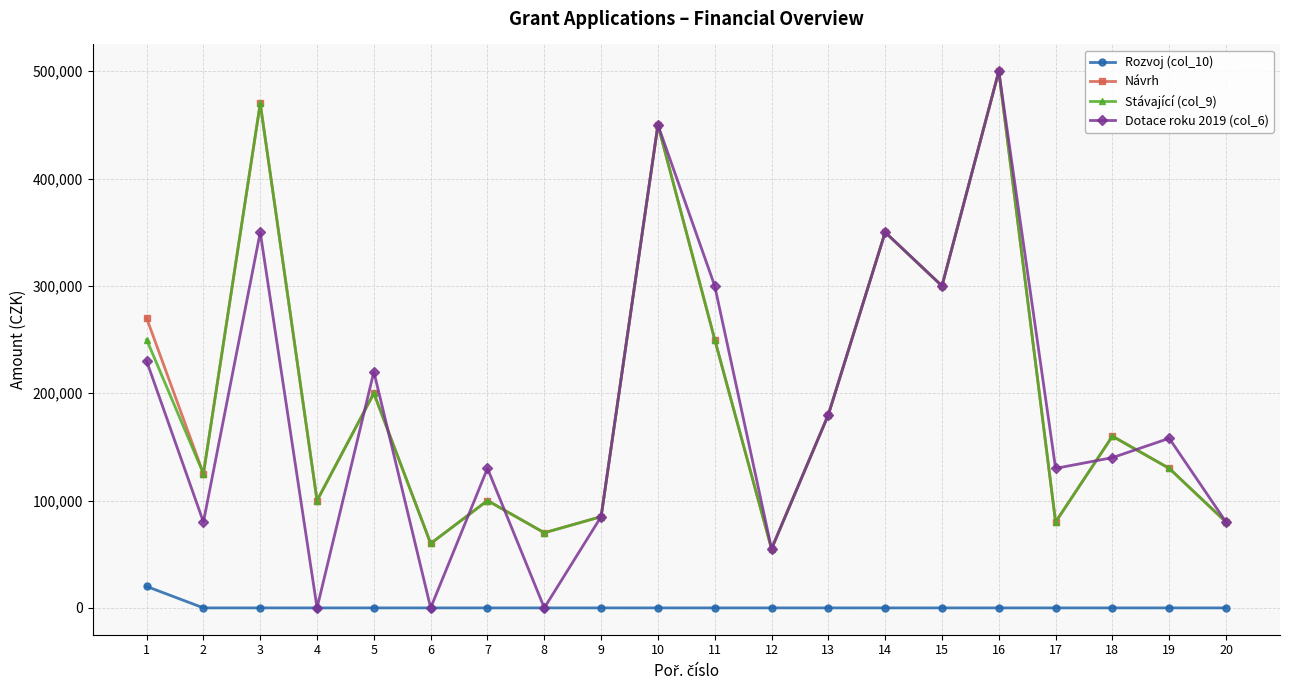

What is the value of the Dotace roku 2019 (col_6) point at the 12th from the left?

55000